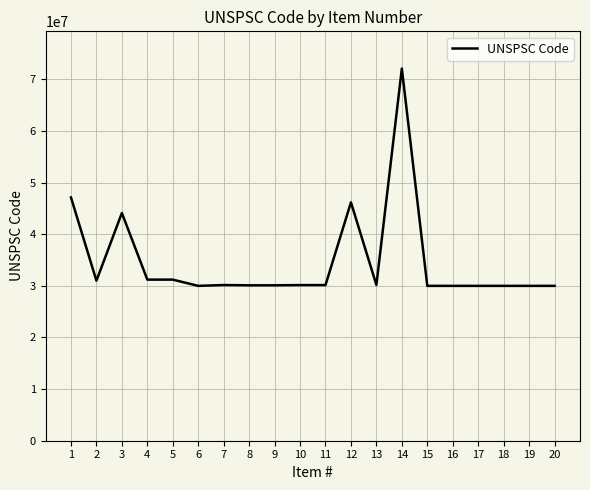

Approximately how many times larger is the value at 6 compared to 1?

0.6